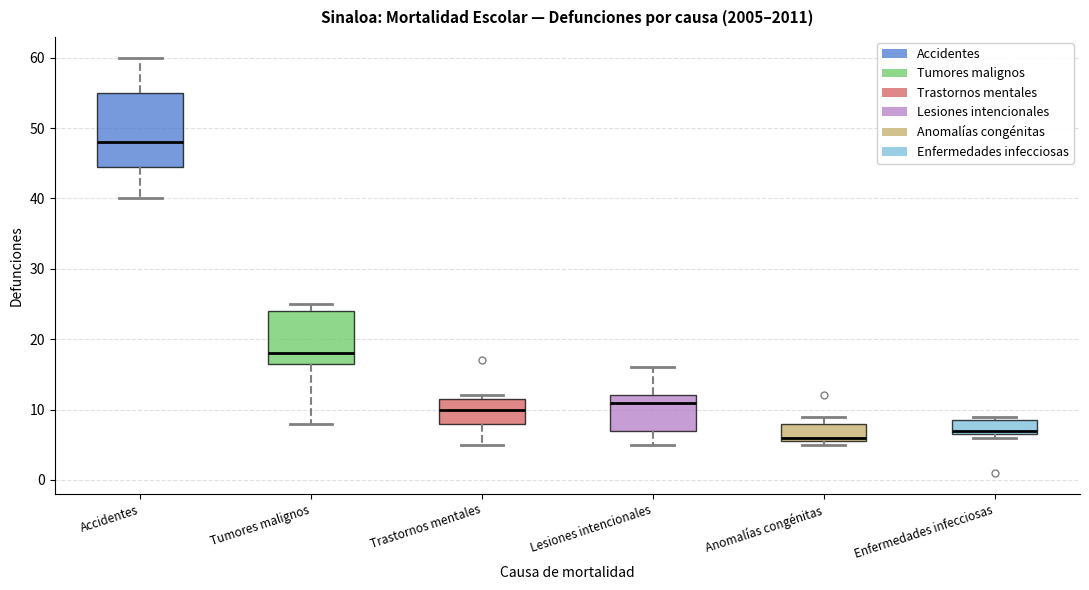

Which box has the highest median line?

Accidentes